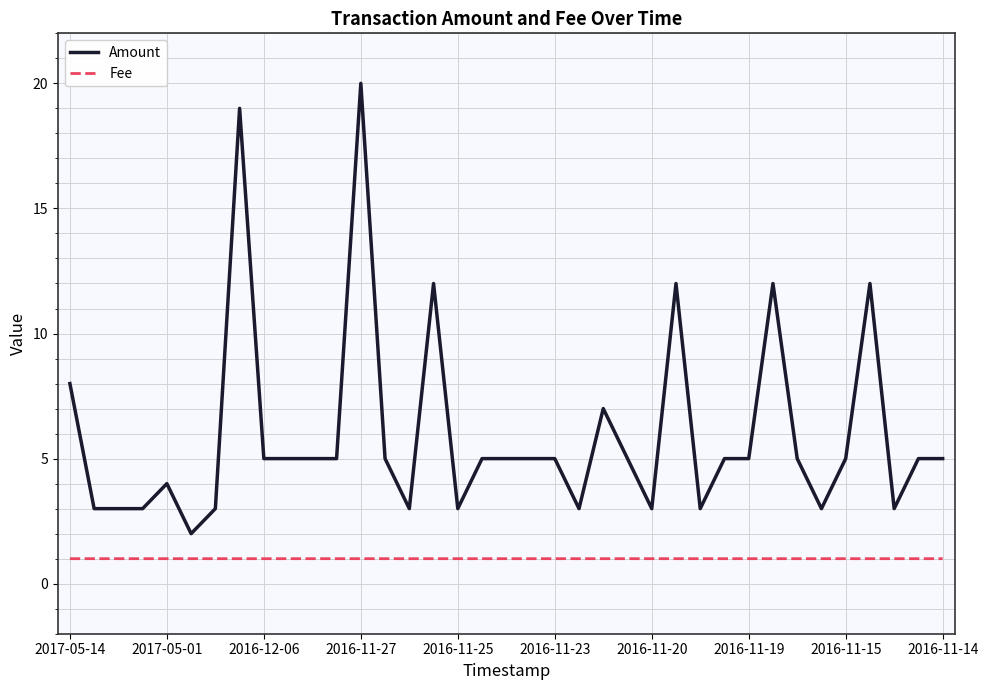

True or false: Fee and Amount cross at least once.

False